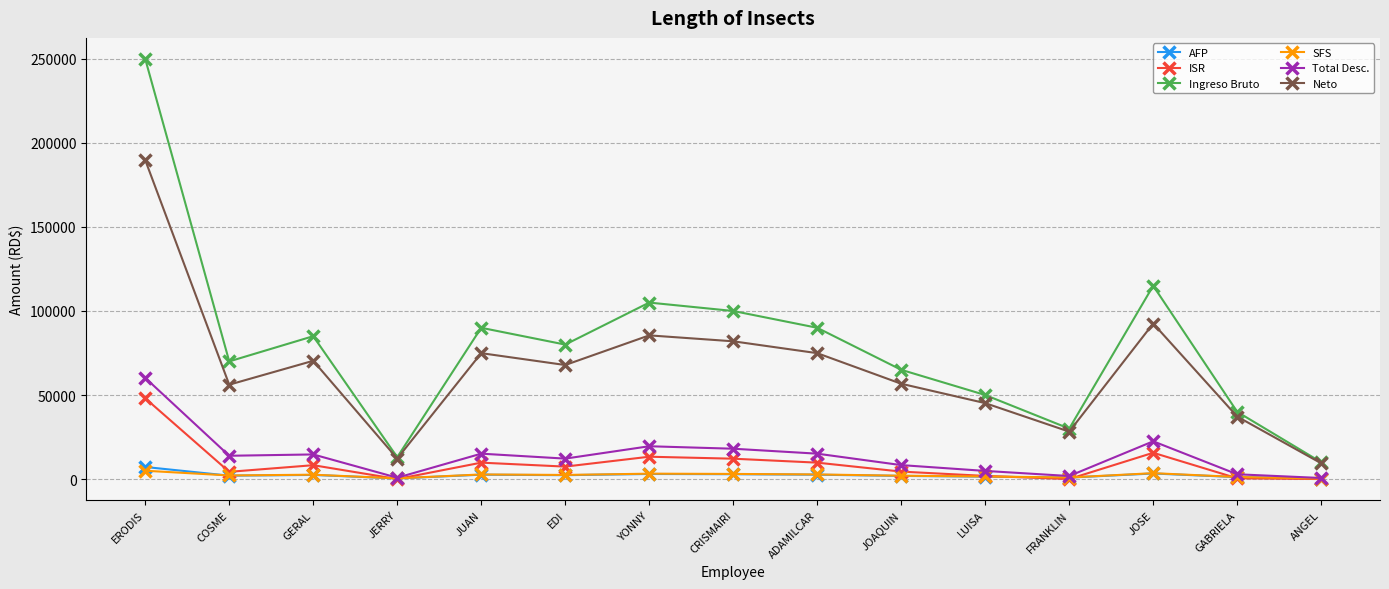

Read the Total Desc. value at ANGEL.

616.0